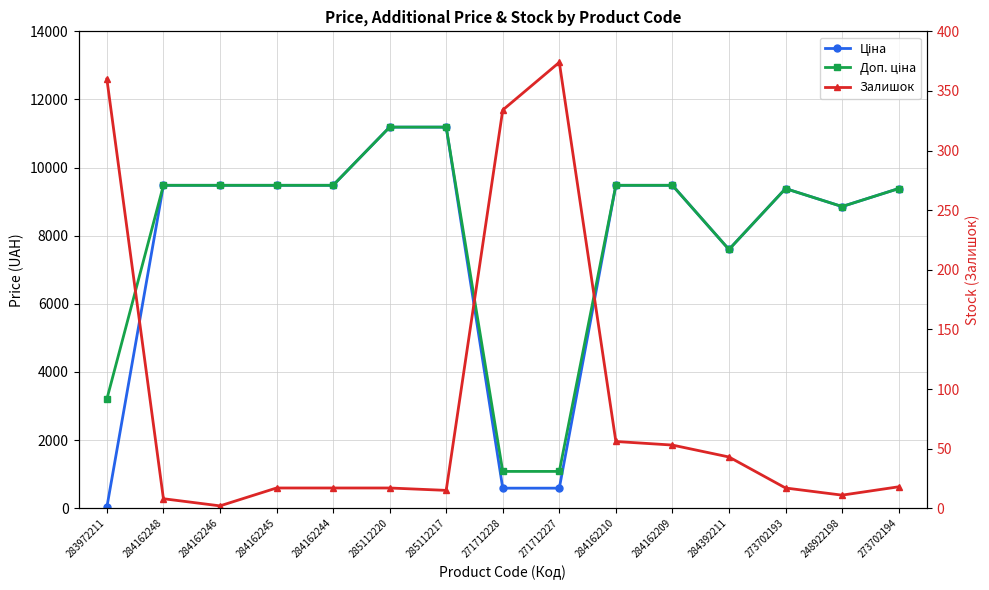

What is the smallest value displayed?

2.0